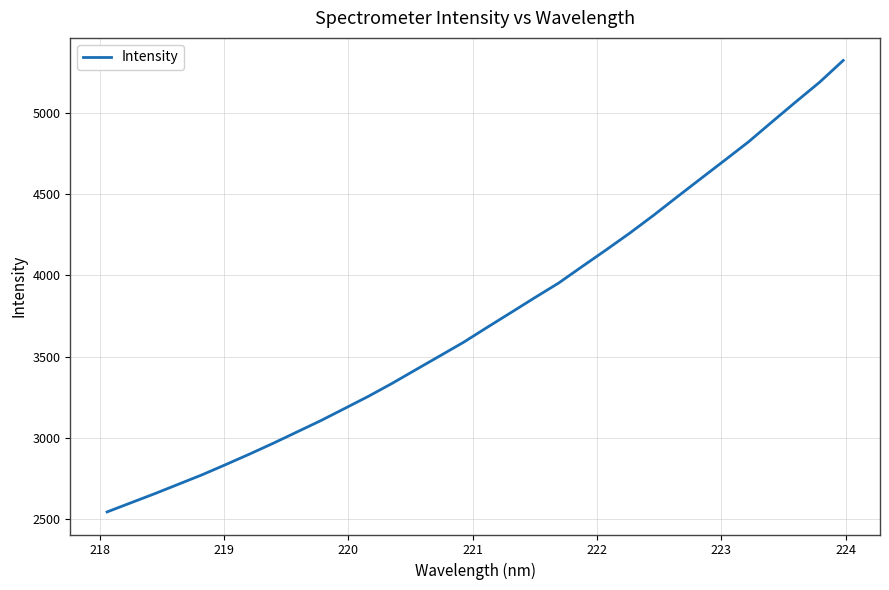

What is the difference between the maximum and minimum values?

2773.3